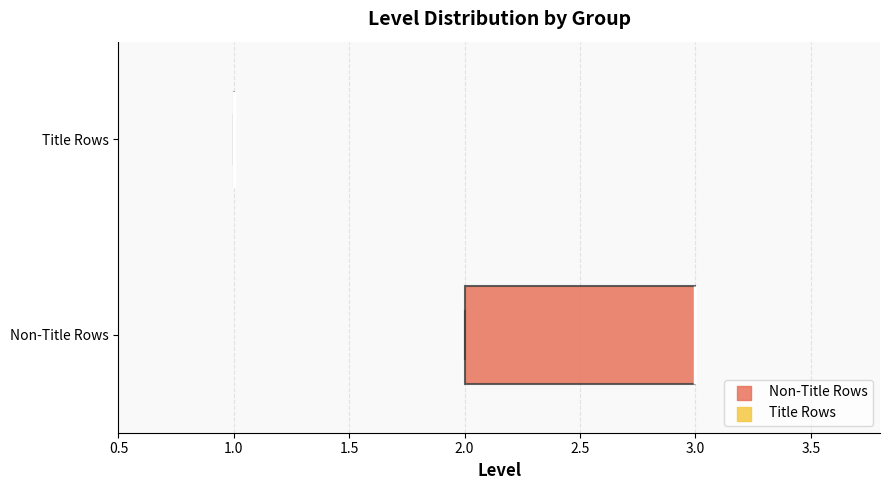

Reading bottom to top, read every box against the x-axis: the position of its median line, the range the box covers, and the ends of its whiskers. The values are not printed on the chart, so give them approximately, as read against the axis.

Non-Title Rows: median 3 (drawn on the box's right edge), box 2 to 3, whiskers 2 to 3
Title Rows: box collapsed to a line at 1, whiskers 1 to 1